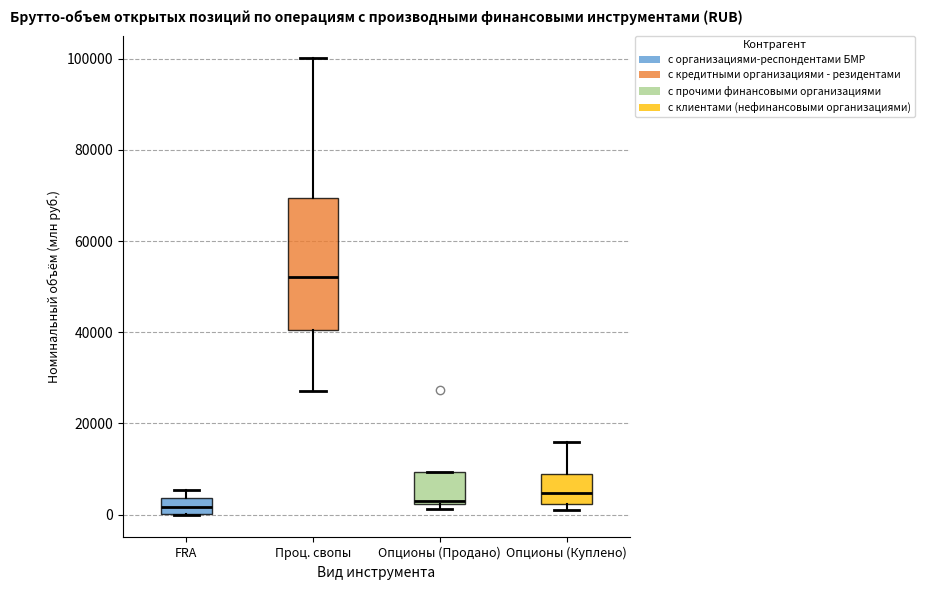

Reading left to right, transcribe this box plot: for each box, give where its median line is, the range the box spans, and where its two whiskers end, as read against the y-axis. The values are not printed on the chart, so give them approximately, as read against the axis.

FRA: median 2000, box 0 to 4000, whiskers 0 to 6000
Проц. свопы: median 52000, box 40000 to 70000, whiskers 28000 to 100000
Опционы (Продано): median 4000, box 2000 to 10000, whiskers 2000 (just below the box's lower edge) to 10000
Опционы (Куплено): median 4000, box 2000 to 8000, whiskers 0 to 16000